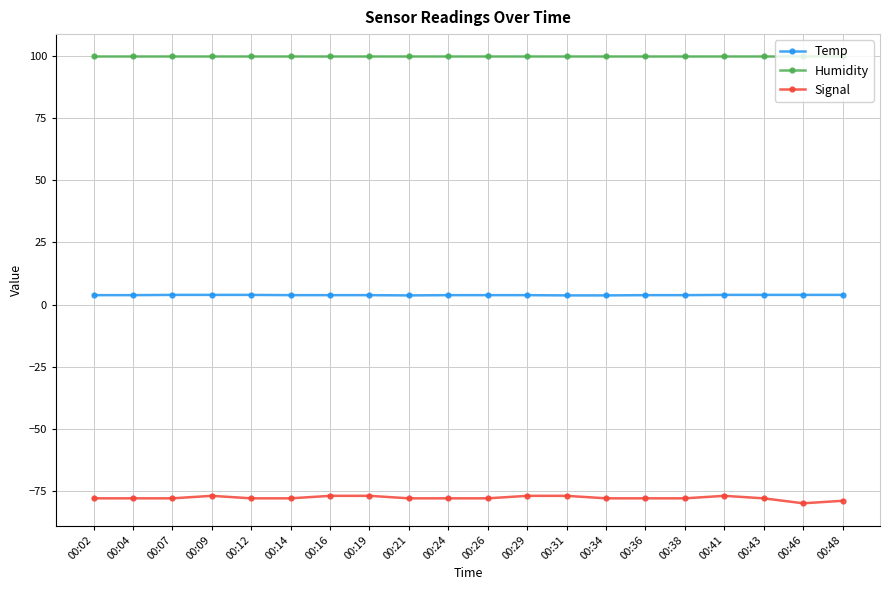

What is the greatest value displayed?

99.9